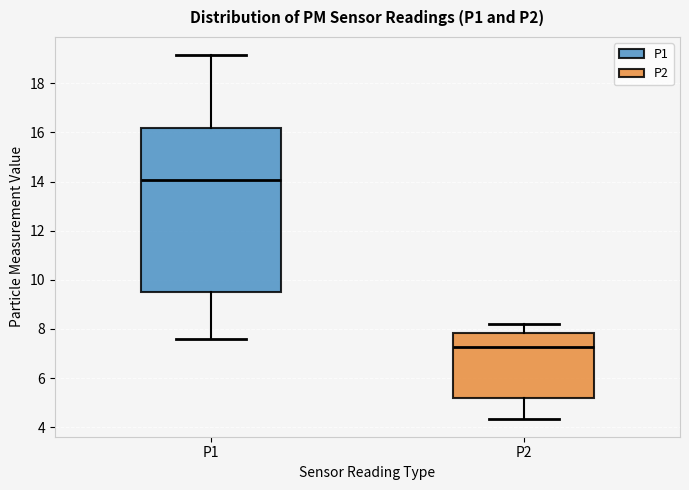

Reading left to right, read every box against the y-axis: the position of its median line, the range the box covers, and the ends of its whiskers. The values are not printed on the chart, so give them approximately, as read against the axis.

P1: median 14.0, box 9.6 to 16.2, whiskers 7.6 to 19.2
P2: median 7.2, box 5.2 to 7.8, whiskers 4.4 to 8.2